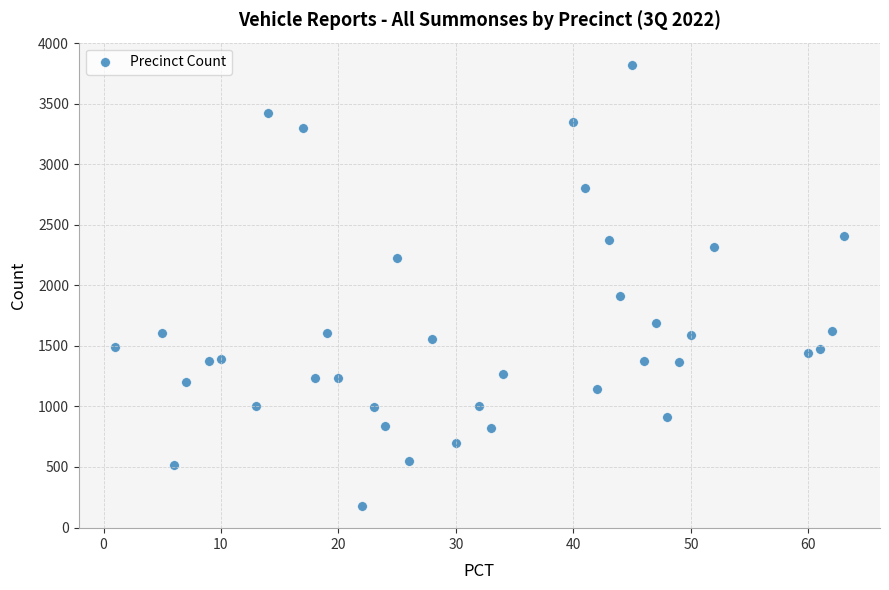

What is the range of X values (max minus min)?

62